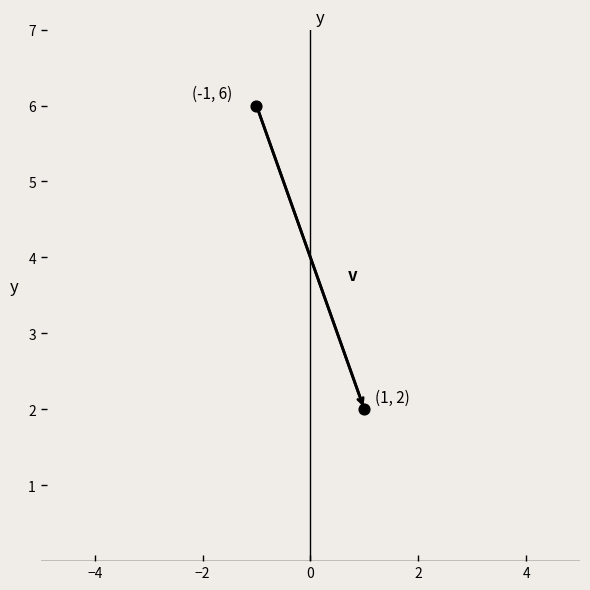

What is the range of Y values (max minus min)?

4